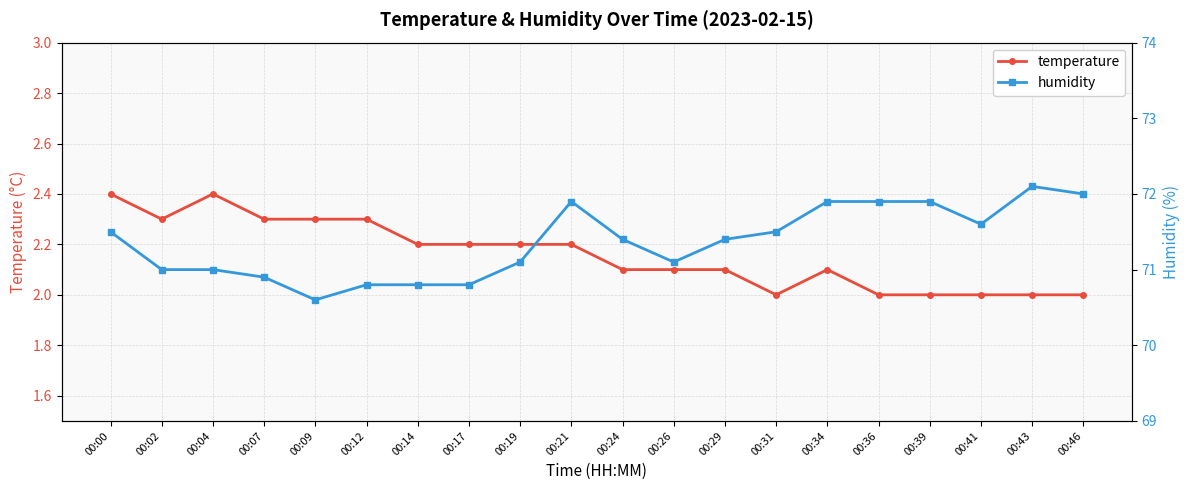

Reading left to right, extract all data points from this chart.

temperature: 00:00=2.4	00:02=2.3	00:04=2.4	00:07=2.3	00:09=2.3	00:12=2.3	00:14=2.2	00:17=2.2	00:19=2.2	00:21=2.2	00:24=2.1	00:26=2.1	00:29=2.1	00:31=2.0	00:34=2.1	00:36=2.0	00:39=2.0	00:41=2.0	00:43=2.0	00:46=2.0
humidity: 00:00=71.5	00:02=71.0	00:04=71.0	00:07=70.9	00:09=70.6	00:12=70.8	00:14=70.8	00:17=70.8	00:19=71.1	00:21=71.9	00:24=71.4	00:26=71.1	00:29=71.4	00:31=71.5	00:34=71.9	00:36=71.9	00:39=71.9	00:41=71.6	00:43=72.1	00:46=72.0